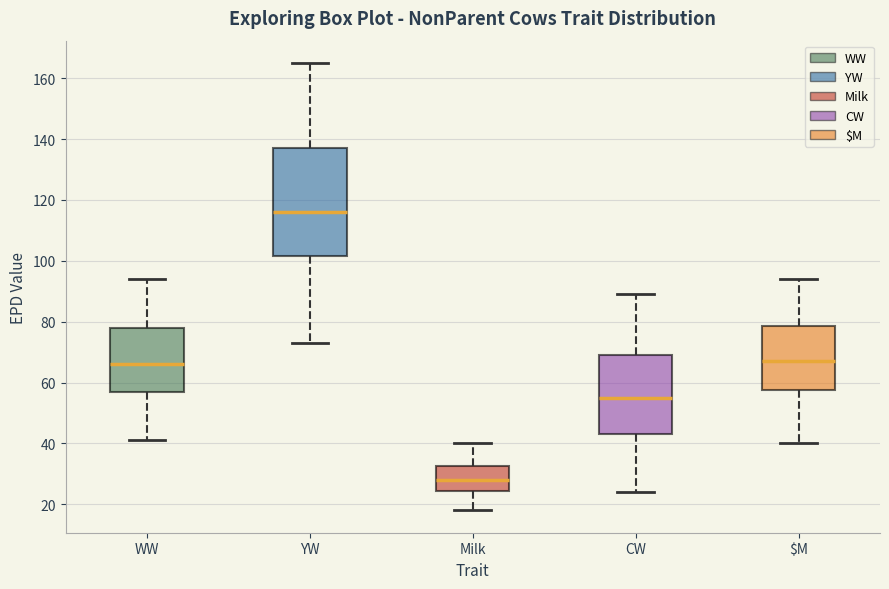

Reading left to right, transcribe this box plot: for each box, give where its median line is, the range the box spans, and where its two whiskers end, as read against the y-axis. The values are not printed on the chart, so give them approximately, as read against the axis.

WW: median 66, box 58 to 78, whiskers 42 to 94
YW: median 116, box 102 to 138, whiskers 74 to 166
Milk: median 28, box 24 to 32, whiskers 18 to 40
CW: median 56, box 44 to 70, whiskers 24 to 90
$M: median 68, box 58 to 78, whiskers 40 to 94